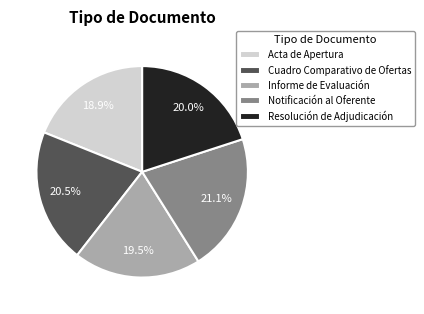

Count the number of slices in the pie.

5